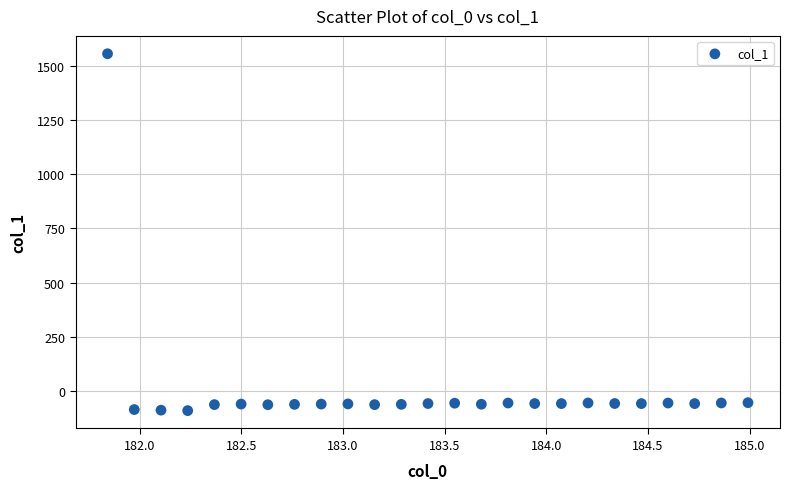

What is the range of X values (max minus min)?

3.1